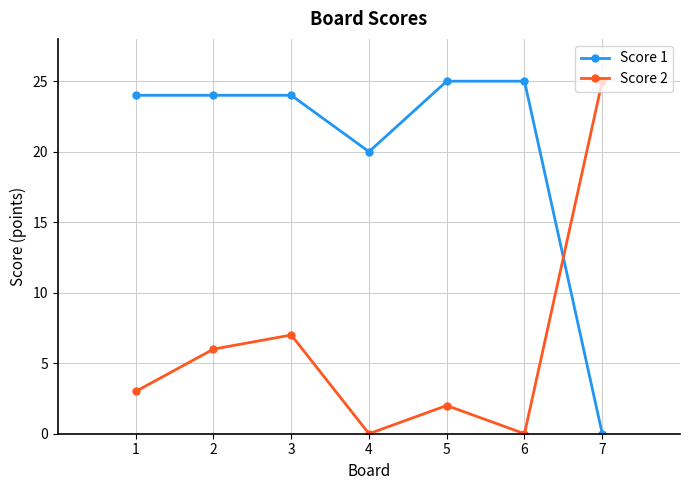

Reading left to right, list all the values displayed in this chart.

Score 1: 24	24	24	20	25	25	0
Score 2: 3	6	7	0	2	0	25